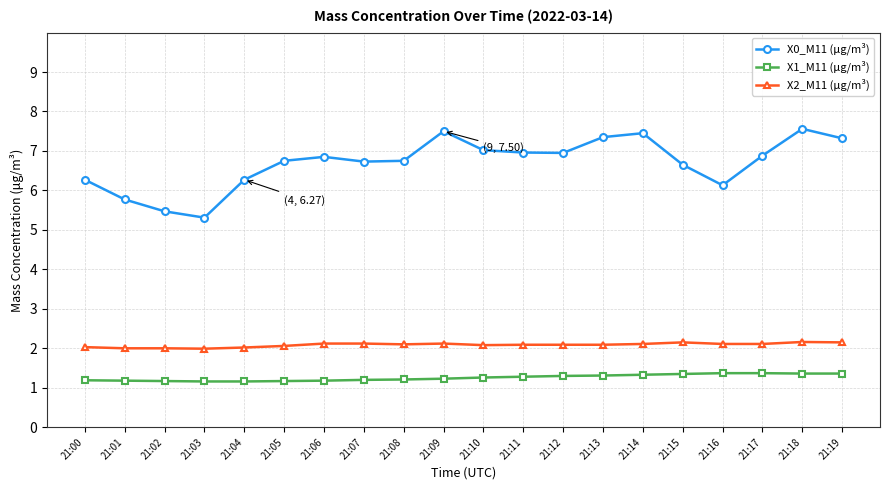

What is the value of the X0_M11 (μg/m³) point at the 20th from the left?

7.3